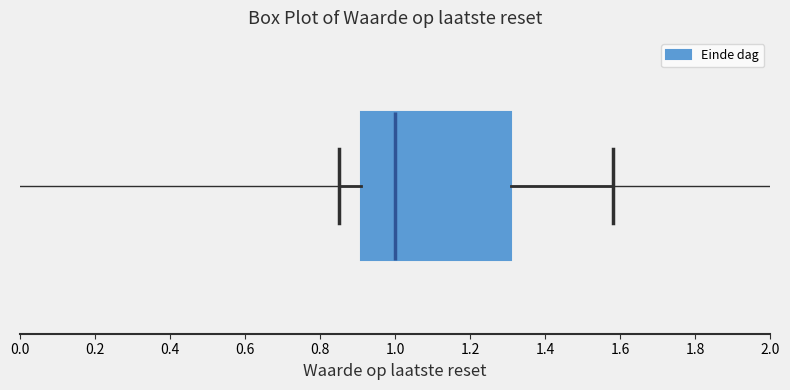

Read this box plot against the x-axis: the position of the median line, the range covered by the box, and the ends of both whiskers. The values are not printed on the chart, so give them approximately, as read against the axis.

median 1.00, box 0.92 to 1.32, whiskers 0.86 to 1.58